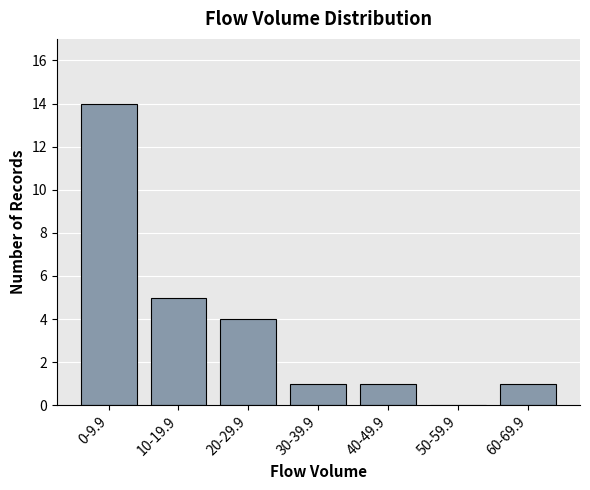

Reading left to right, extract all data points from this chart.

0-9.9=14	10-19.9=5	20-29.9=4	30-39.9=1	40-49.9=1	50-59.9=0	60-69.9=1